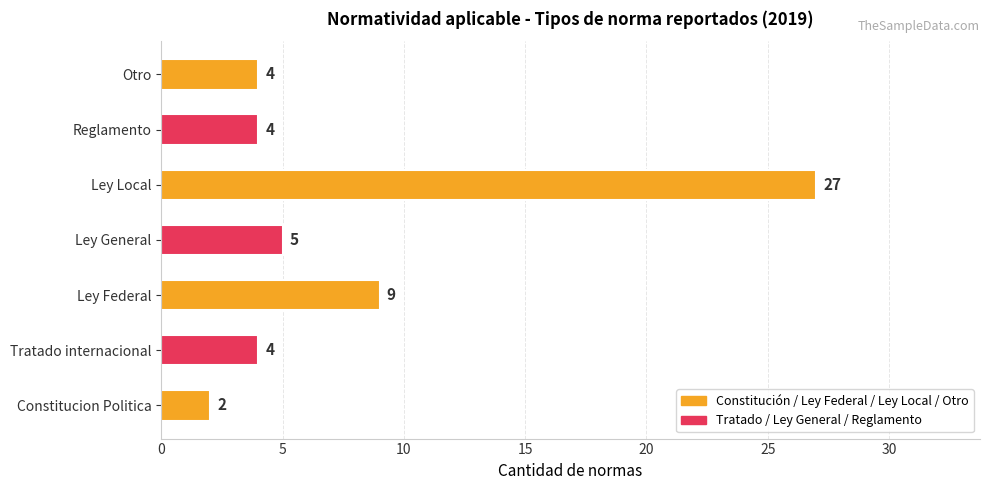

What is the average value?

8